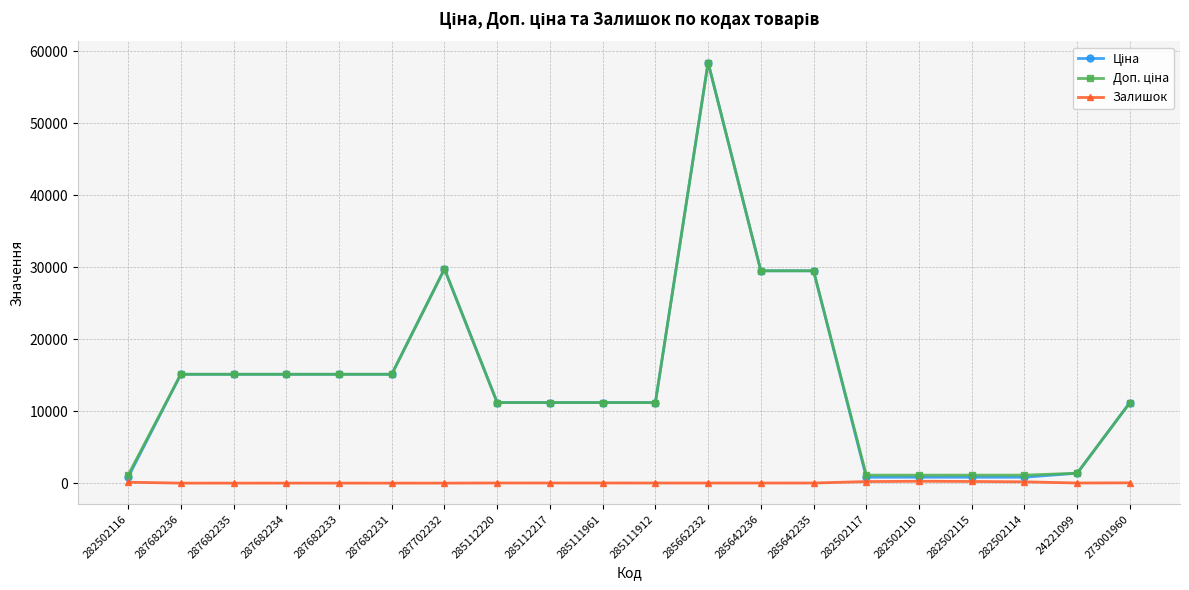

What is the maximum value shown in the chart?

58426.5